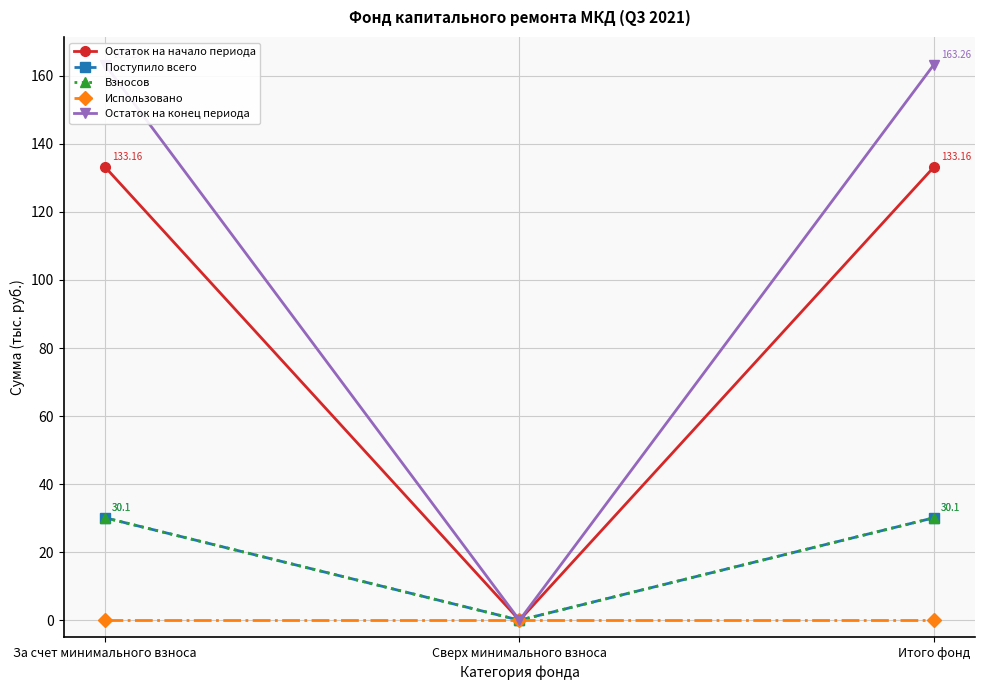

Reading right to left, list all the values displayed in this chart.

Остаток на начало периода: 133.2	0.0	133.2
Поступило всего: 30.1	0.0	30.1
Взносов: 30.1	0.0	30.1
Использовано: 0.0	0.0	0.0
Остаток на конец периода: 163.3	0.0	163.3